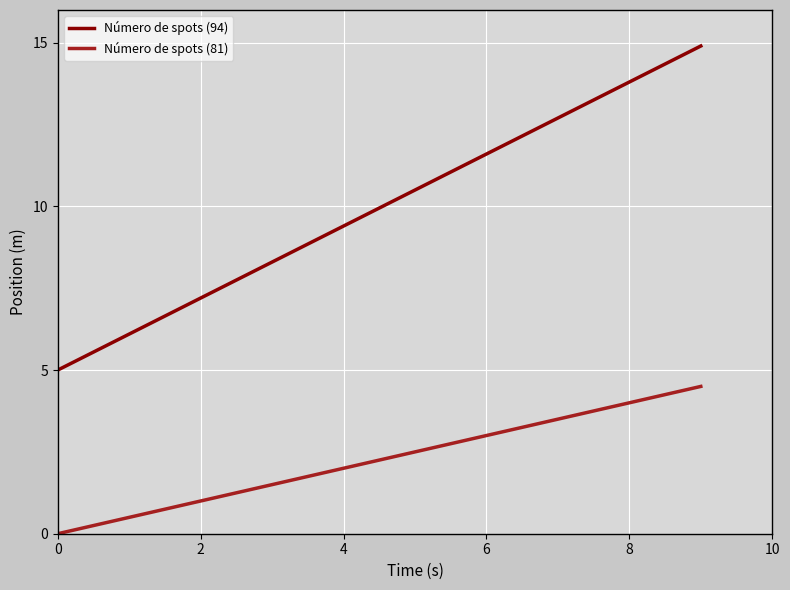

True or false: Número de spots (81) and Número de spots (94) cross at least once.

False